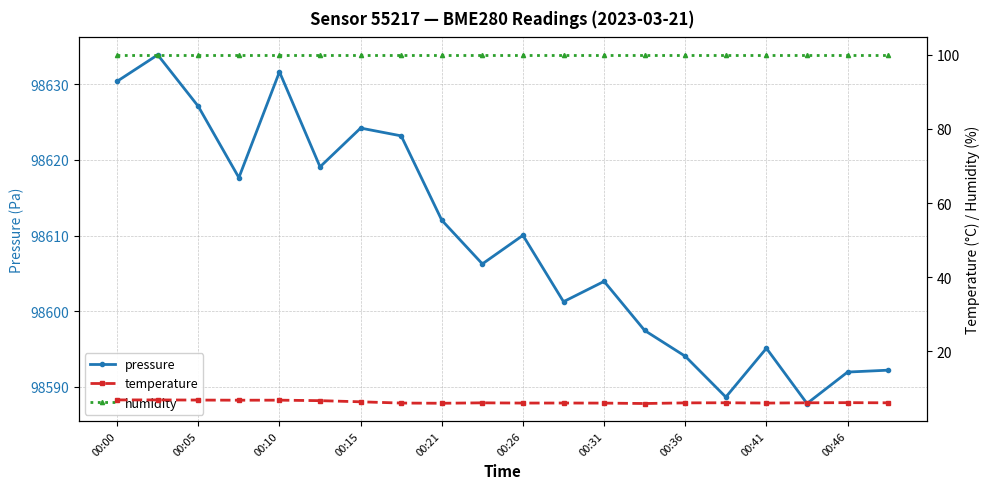

Is it true that pressure equals 37222.6 at 00:31?

False